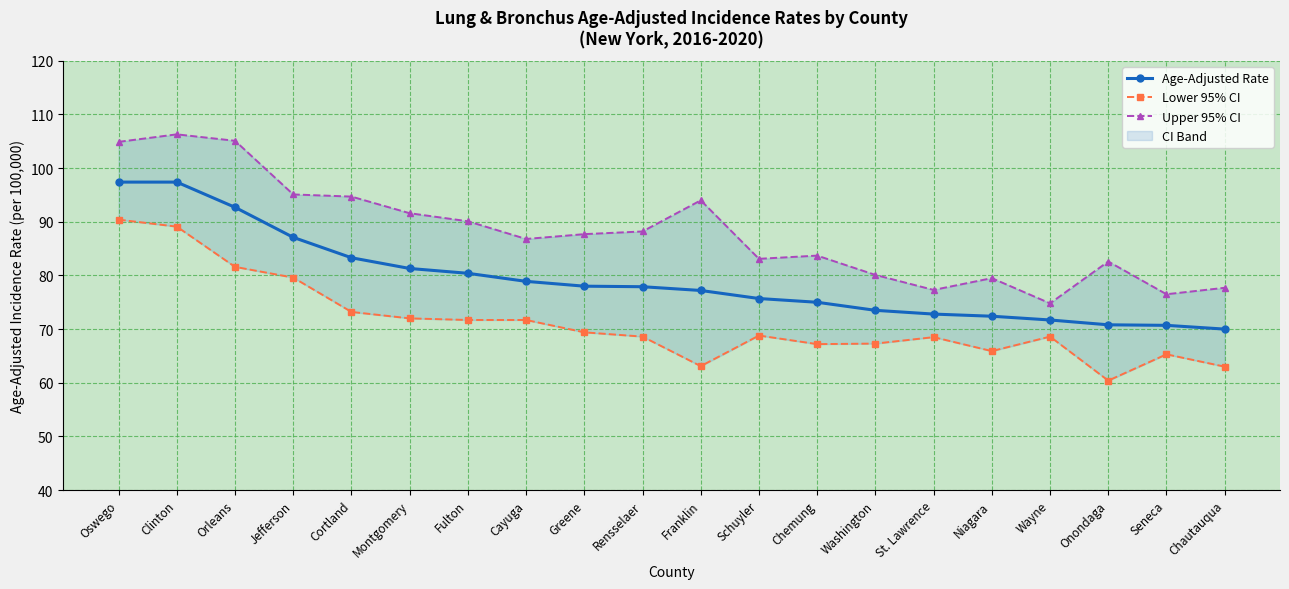

Where does the Age-Adjusted Rate series first go above 77?

Oswego